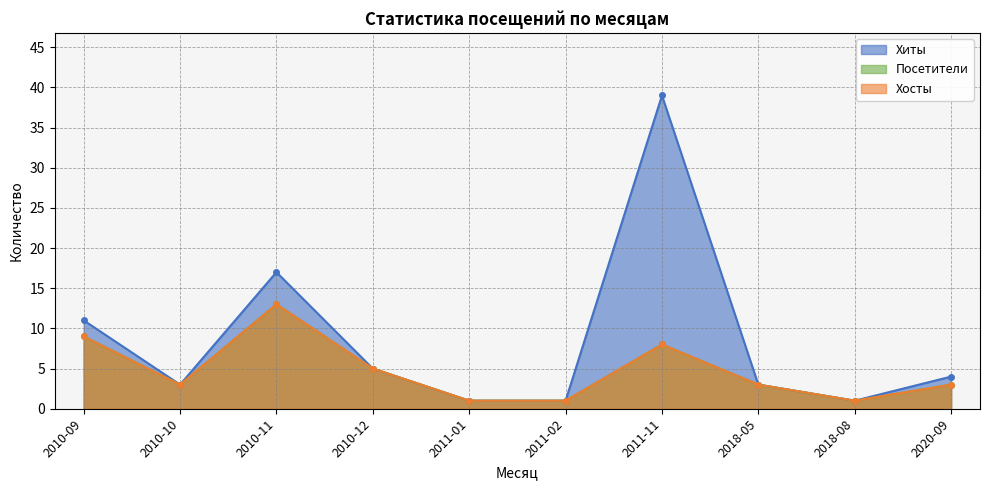

What is the difference between the maximum and minimum values in the Посетители series?

12